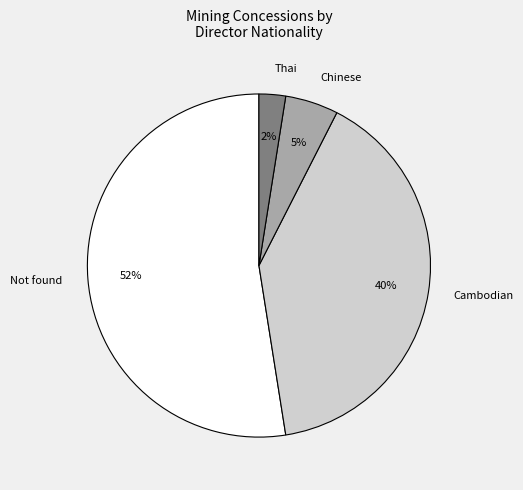

What percentage is the Thai slice, to the nearest percent?

3%